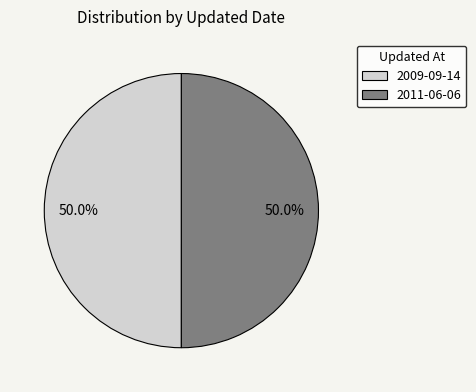

What is the total percentage of 2009-09-14 and 2011-06-06?

100.0%